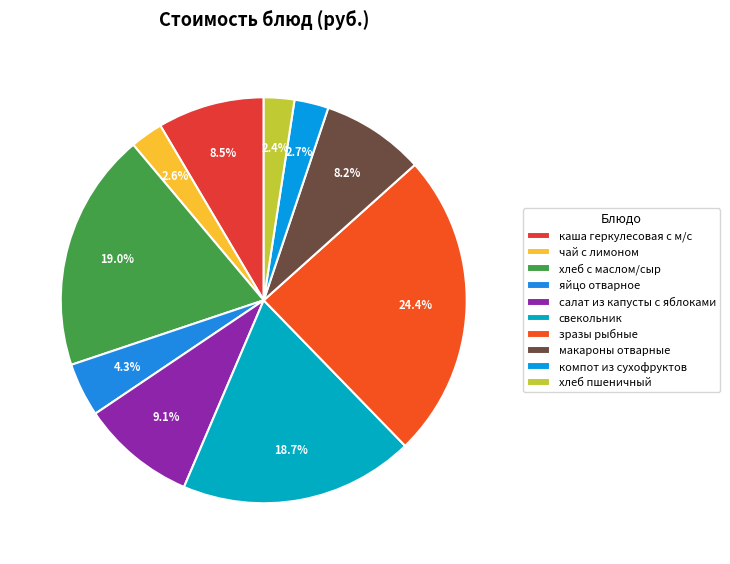

To the nearest percent, what percentage of the pie is яйцо отварное?

4%